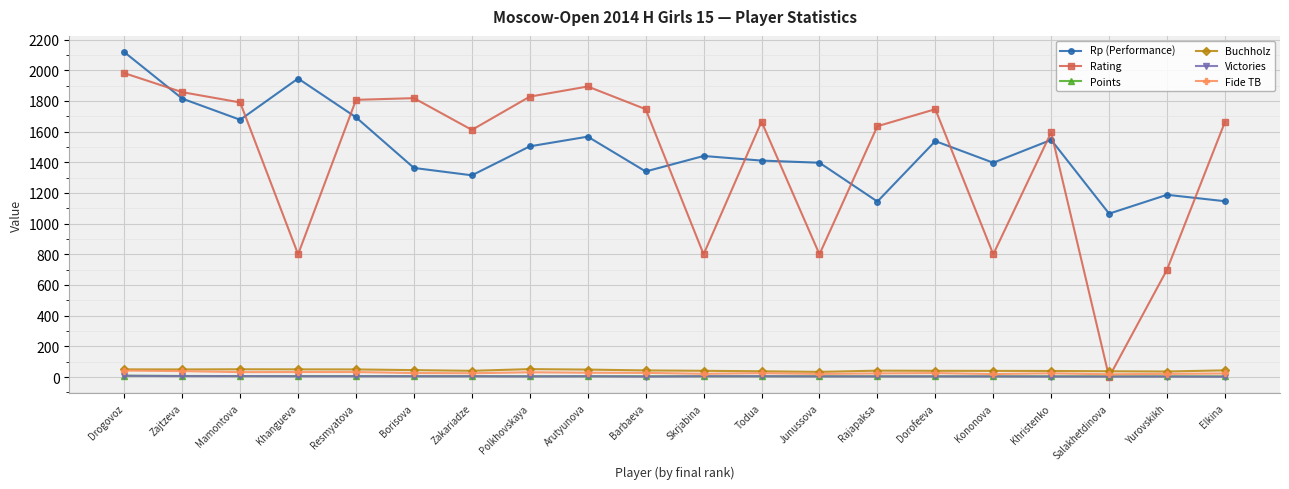

What is the value of the Buchholz point at the 5th from the left?

49.5